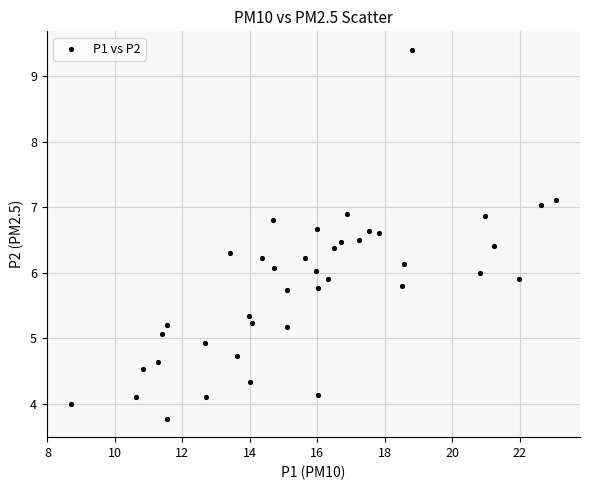

What is the range of Y values (max minus min)?

5.6